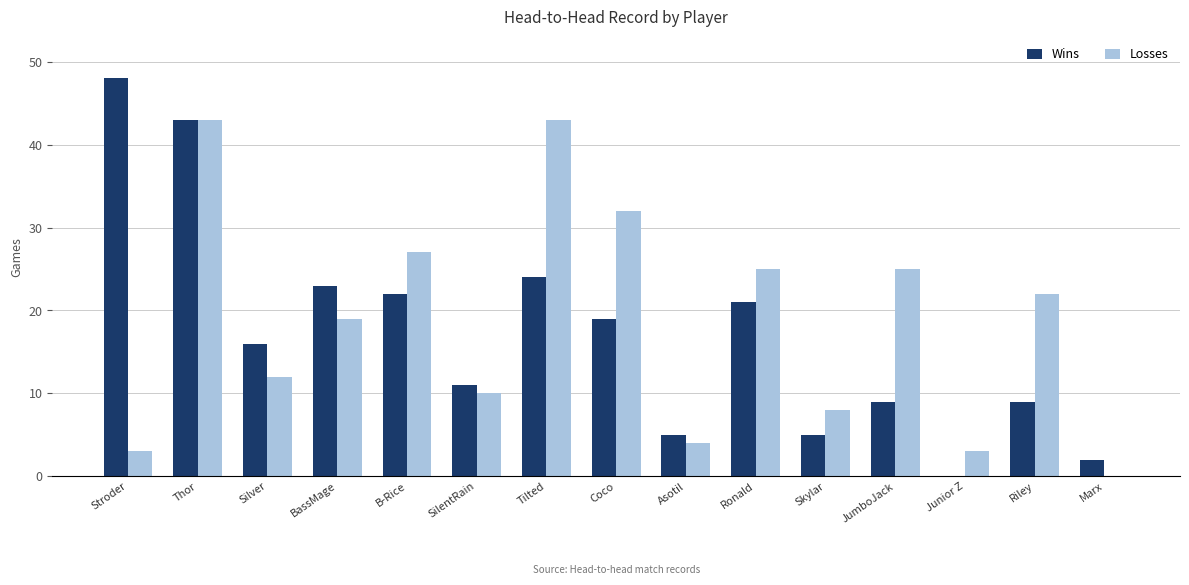

What is the sum of the Losses values at Asotil and Thor?

47